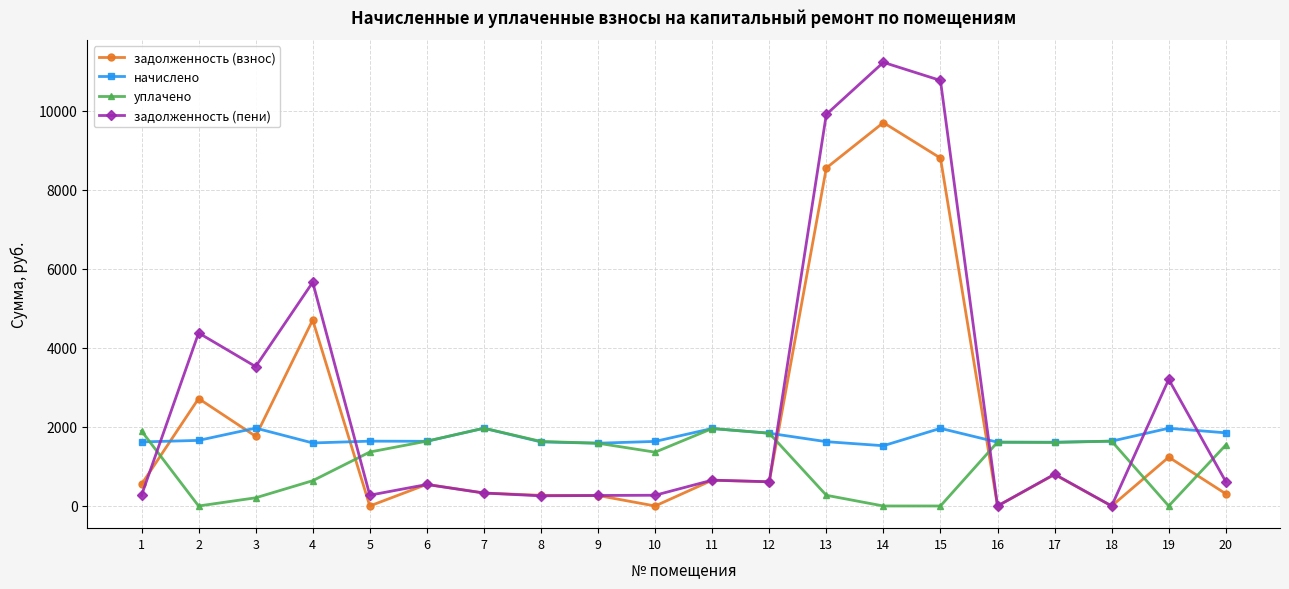

At which label is задолженность (взнос) closest to 4848?

4